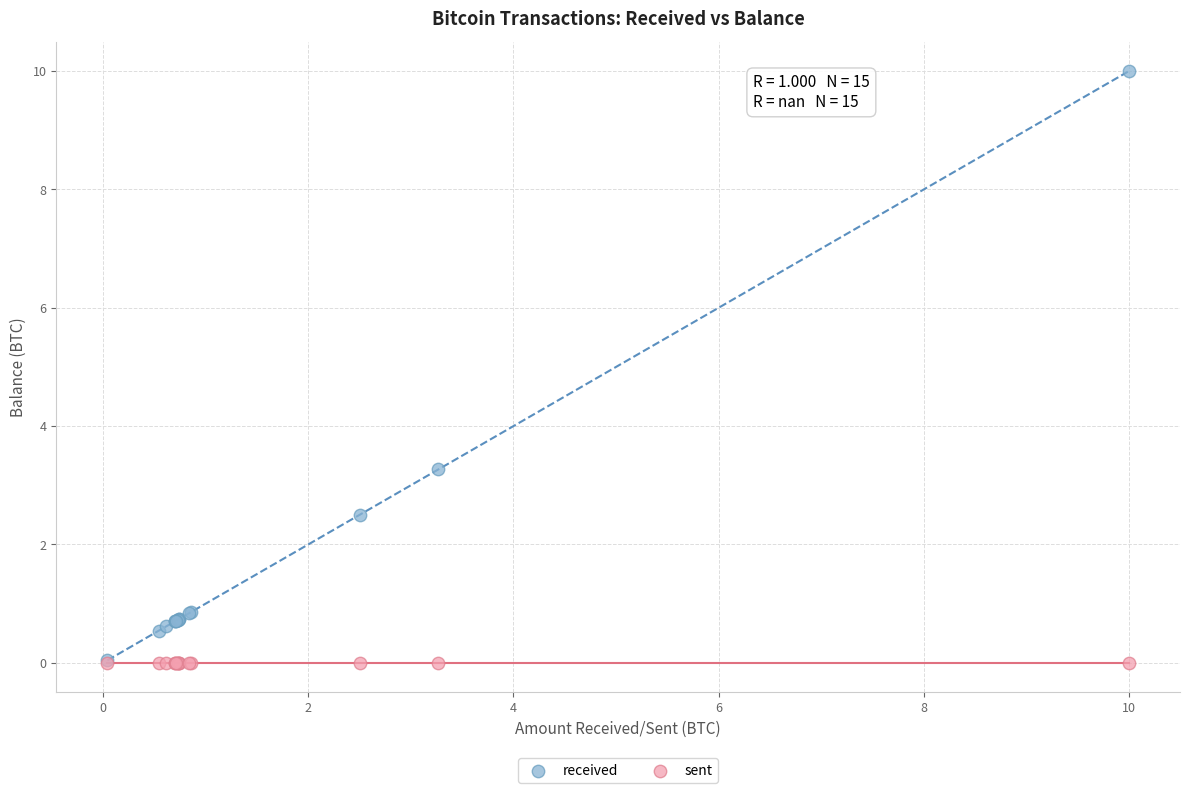

In the received series, what Y value is closest to 5?

3.3